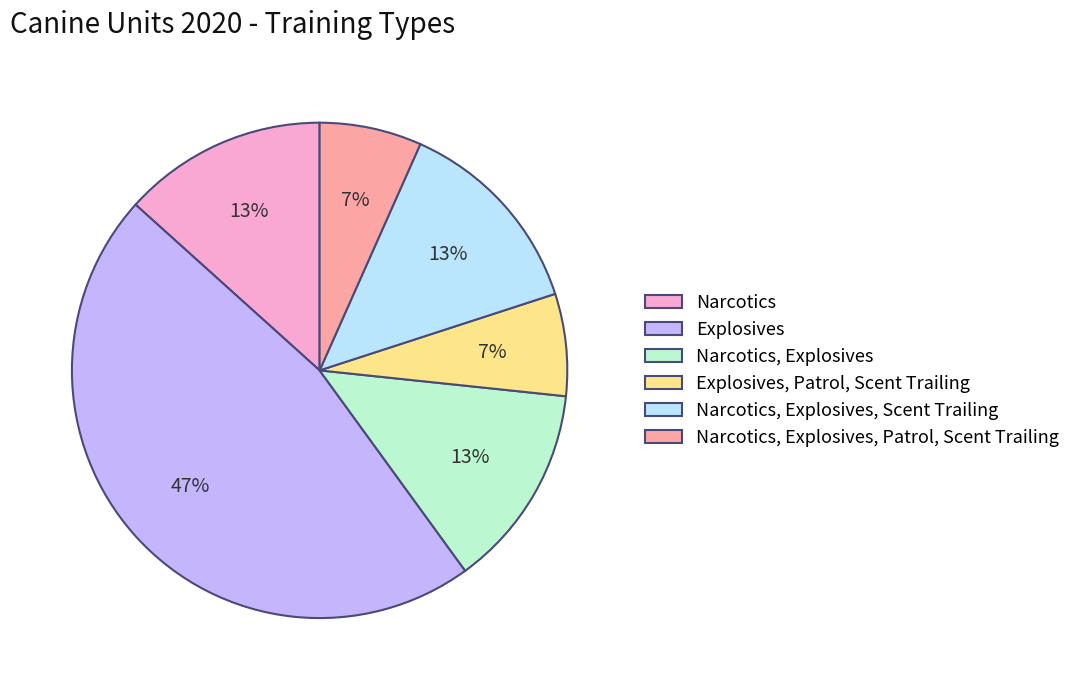

Which slice is the largest?

Explosives